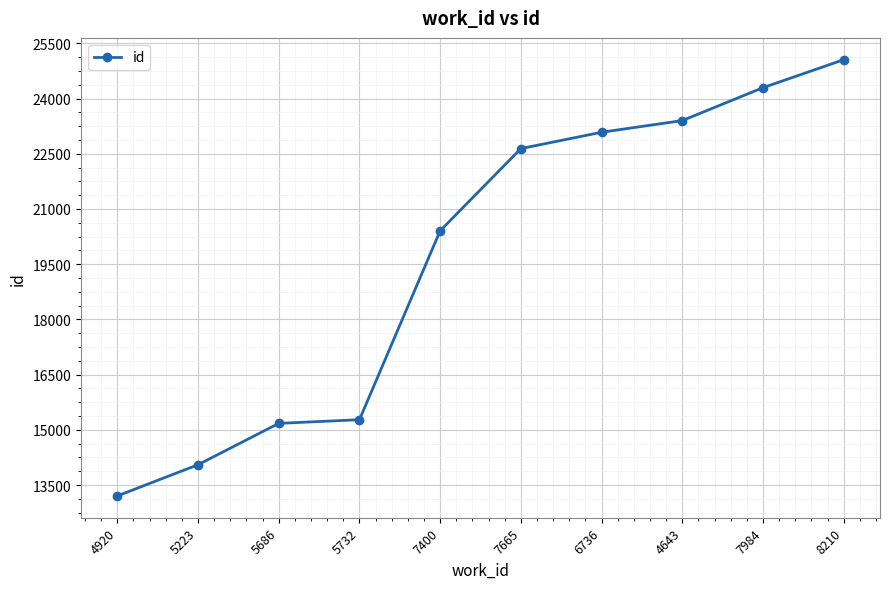

Reading left to right, transcribe all the data shown in this chart.

13204	14052	15175	15275	20408	22640	23084	23401	24295	25055